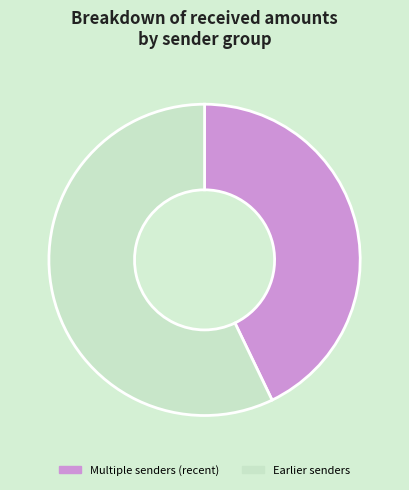

What is the largest slice in the pie chart?

Earlier senders